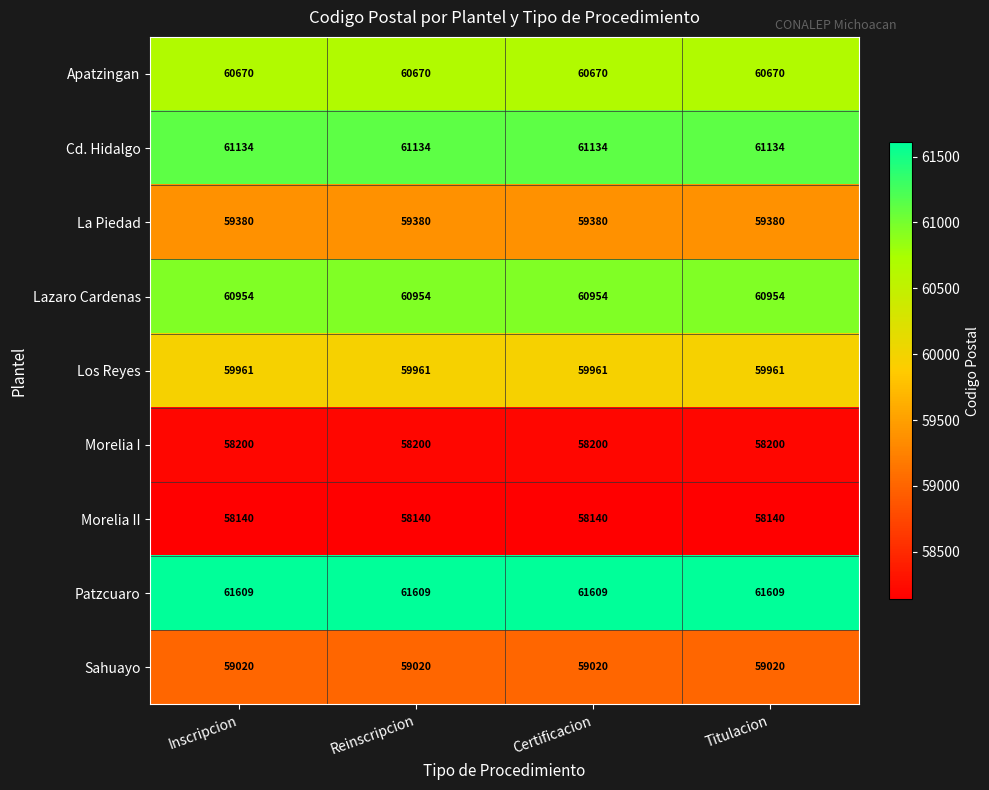

At how many categories does at least one series exceed 58256?

4